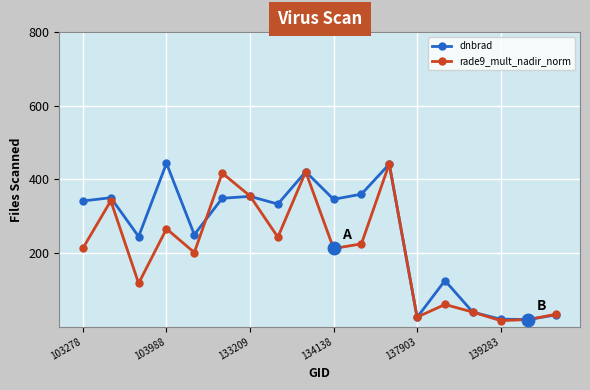

What is the value of the rade9_mult_nadir_norm point at the 18th from the left?

33.6